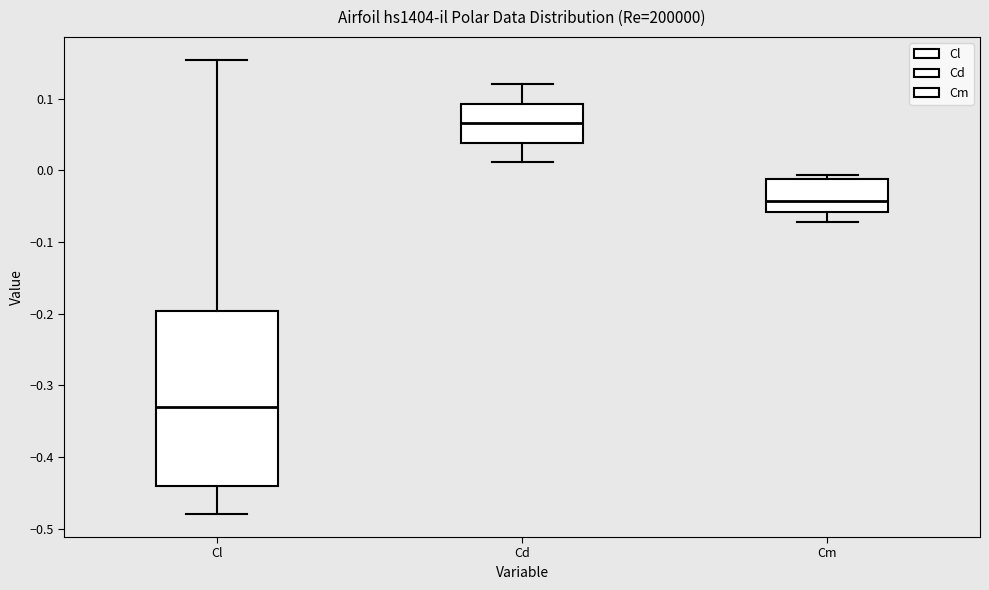

Where does the median line of the box for Cd sit on the y-axis? The values are not printed on the chart, so give them approximately, as read against the axis.

0.07